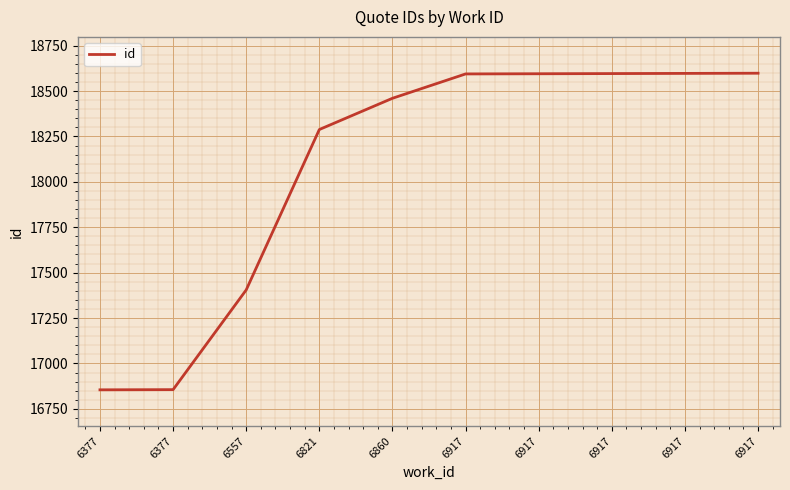

Is this an area chart (filled region under the line)?

No